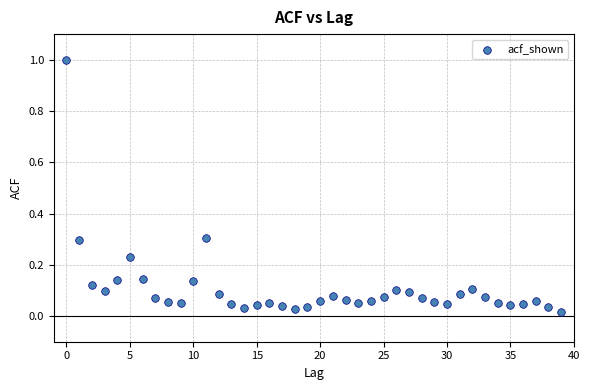

What is the range of Y values (max minus min)?

1.0